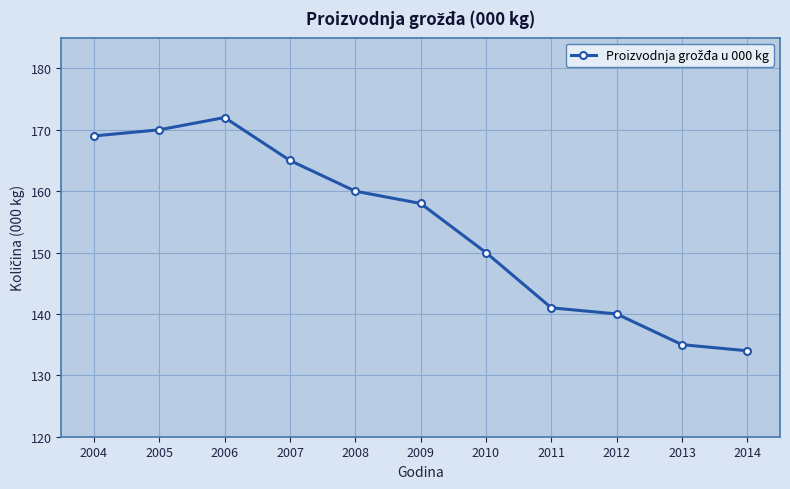

What is the value of the 11th point from the left?

134